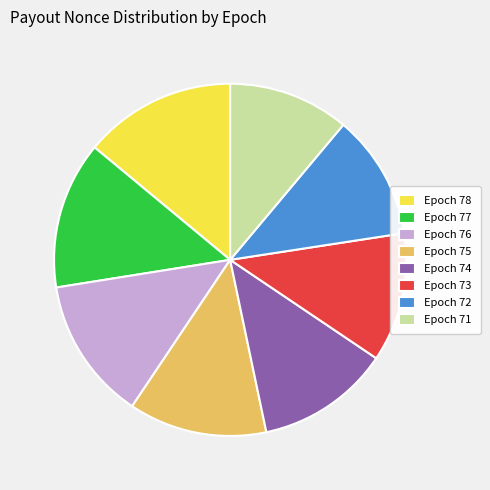

What is the ratio of the value at Epoch 71 to the value at Epoch 72?

1.0